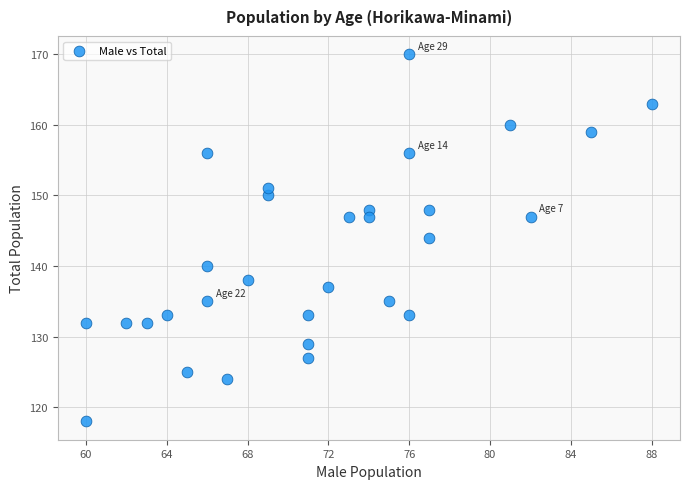

What is the range of X values (max minus min)?

28